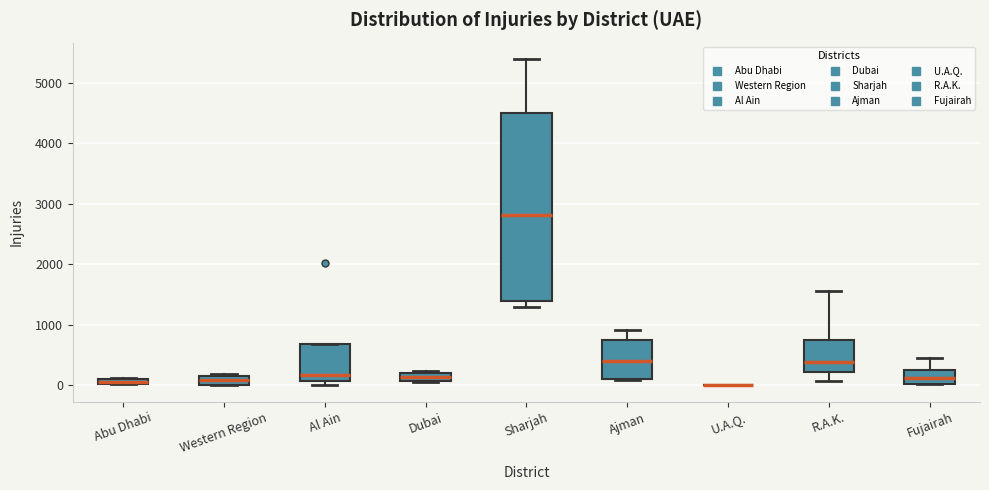

Comparing the boxes themselves (not the whiskers), which one is the tallest?

Sharjah